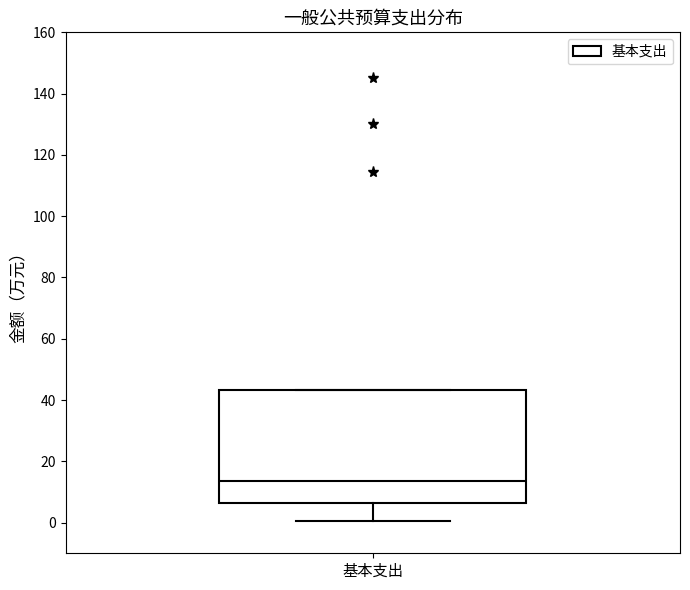

Where is the lower edge of the box for 基本支出 on the y-axis? The values are not printed on the chart, so give them approximately, as read against the axis.

6